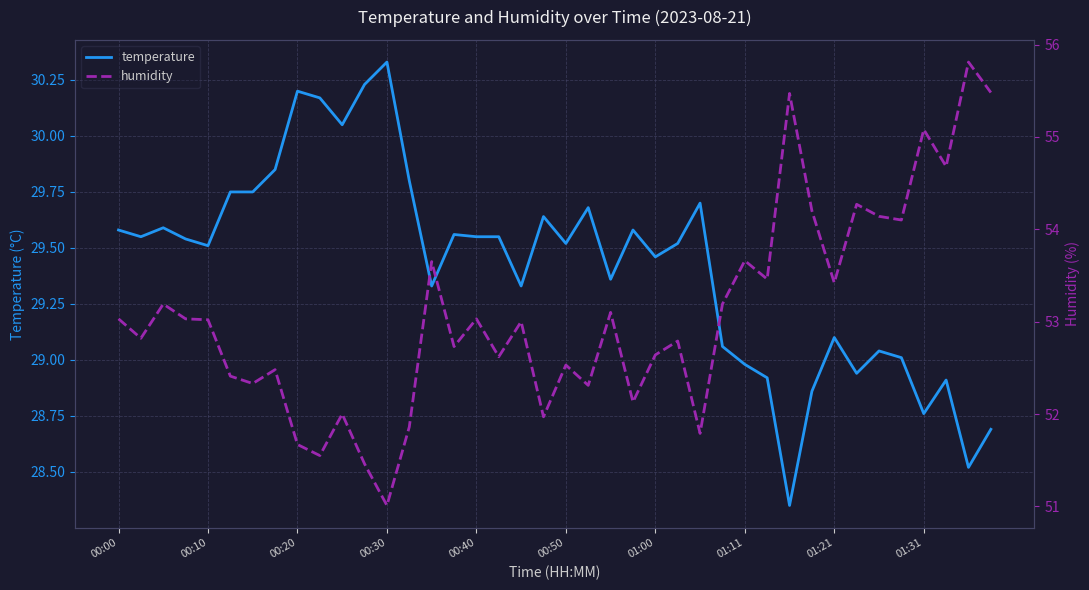

What is the minimum value for humidity?

51.0